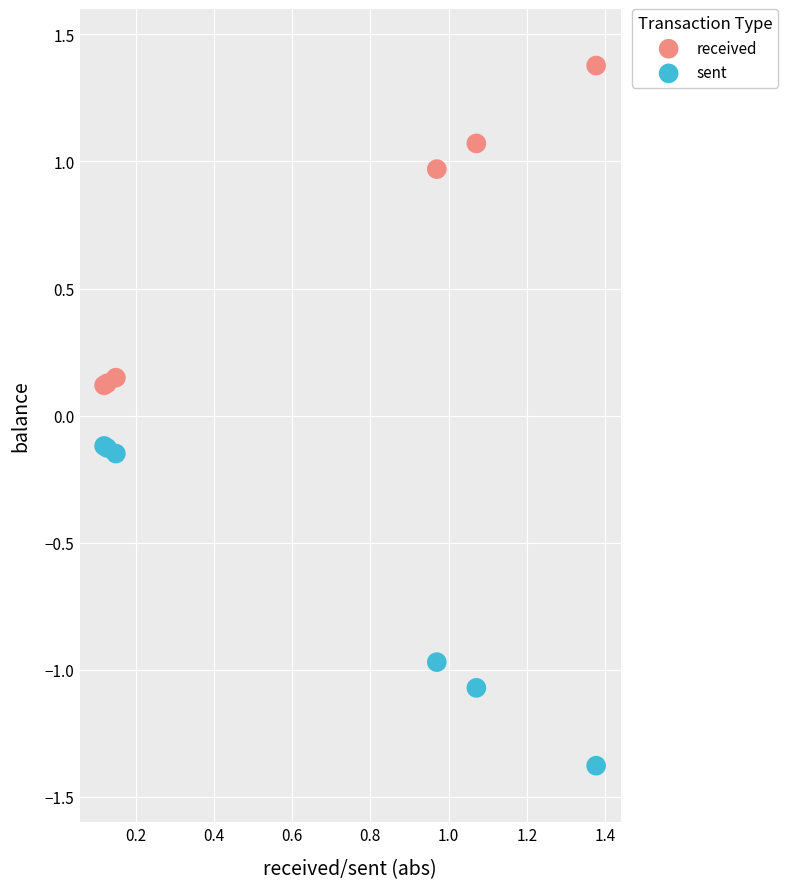

What is the X range (max minus min) for the scatter plot?

1.3